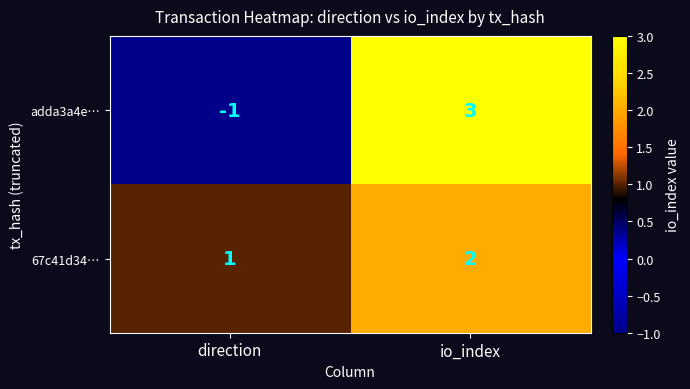

What is the sum of the 67c41d34… values at direction and io_index?

3